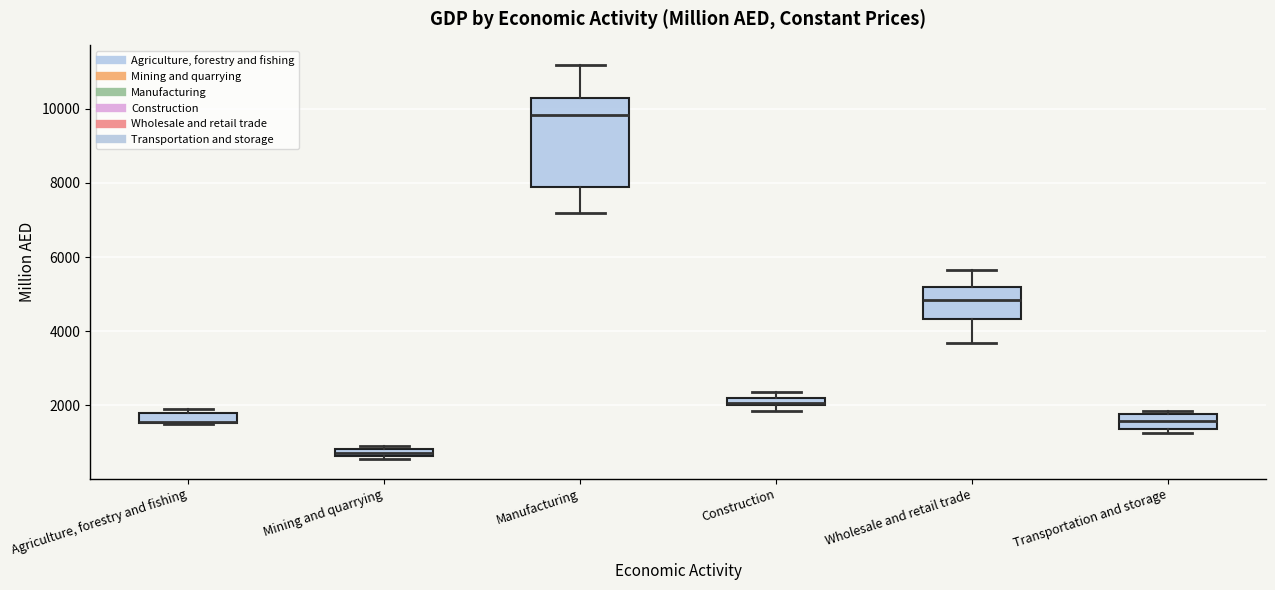

Which box is the tallest, from its lower edge to its upper edge?

Manufacturing